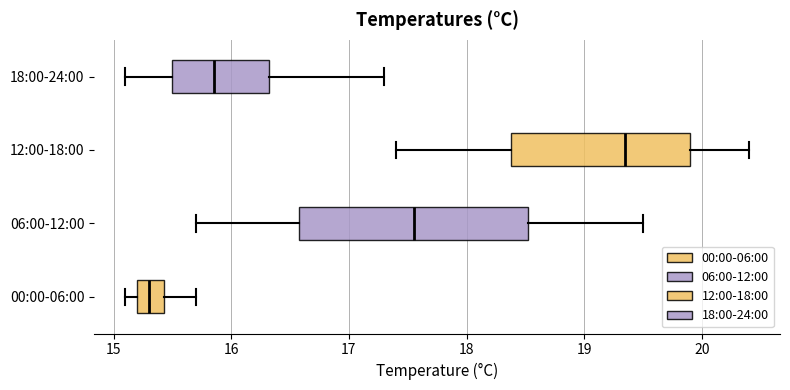

Reading bottom to top, transcribe this box plot: for each box, give where its median line is, the range the box spans, and where its two whiskers end, as read against the x-axis. The values are not printed on the chart, so give them approximately, as read against the axis.

00:00-06:00: median 15.3, box 15.2 to 15.4, whiskers 15.1 to 15.7
06:00-12:00: median 17.6, box 16.6 to 18.5, whiskers 15.7 to 19.5
12:00-18:00: median 19.4, box 18.4 to 19.9, whiskers 17.4 to 20.4
18:00-24:00: median 15.9, box 15.5 to 16.3, whiskers 15.1 to 17.3